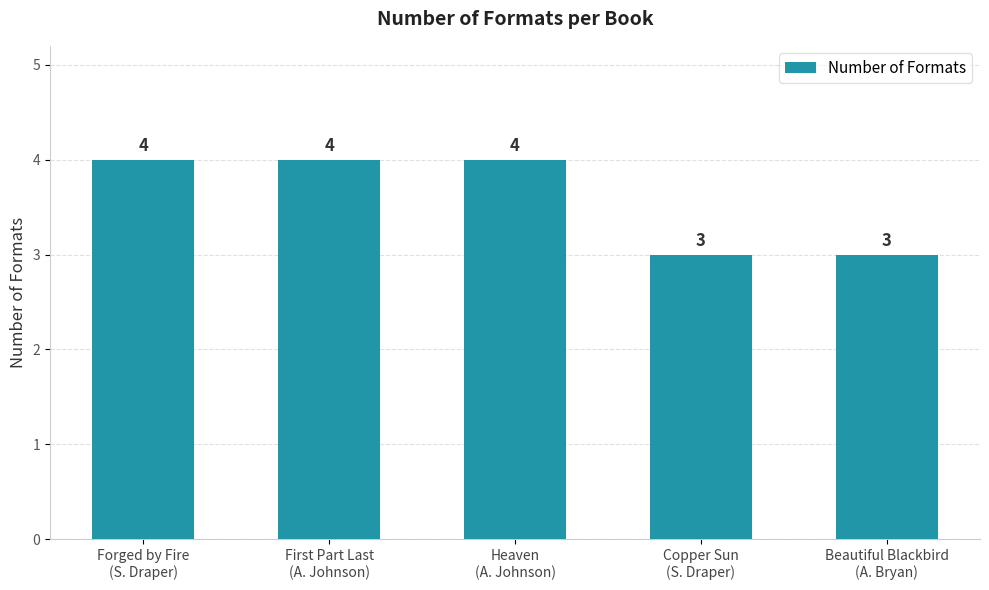

What is the average value?

4